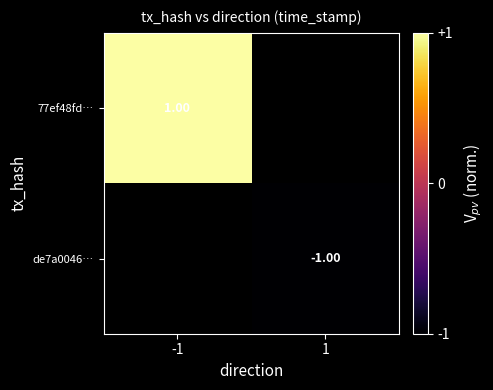

What is the maximum value for 77ef48fd…?

1.0